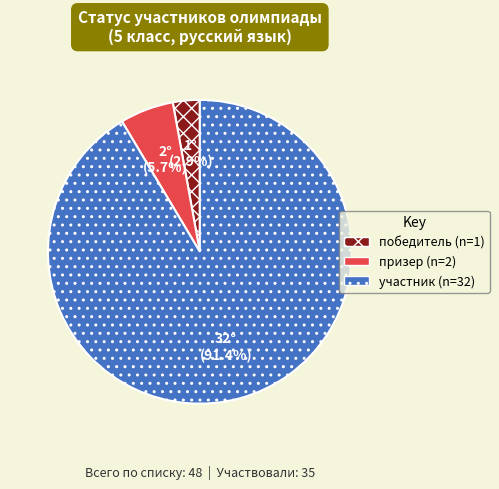

To the nearest percent, what is the average slice percentage?

33%